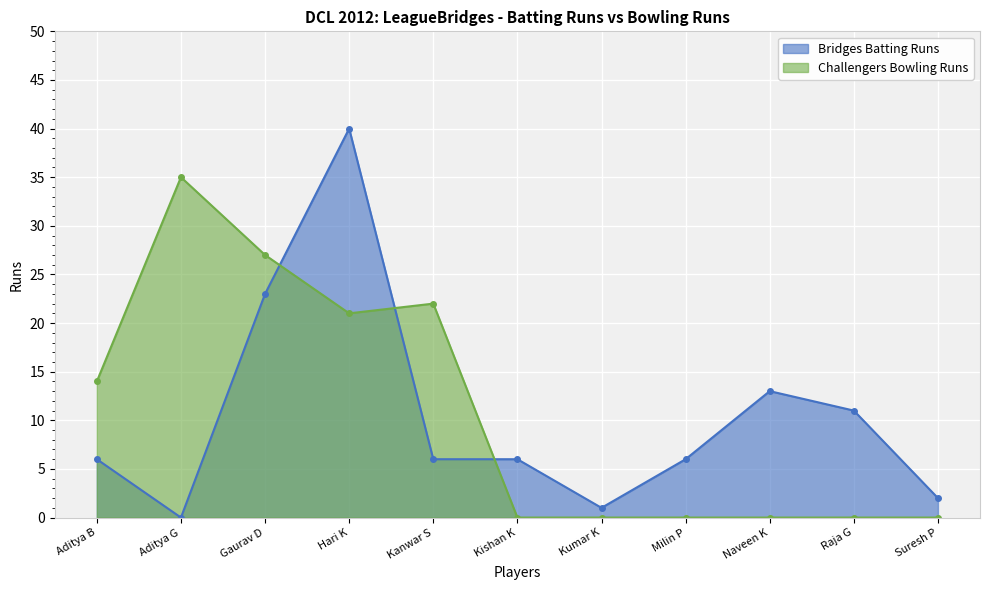

Which series ends up on top after the final intersection of Challengers Bowling Runs and Bridges Batting Runs?

Bridges Batting Runs